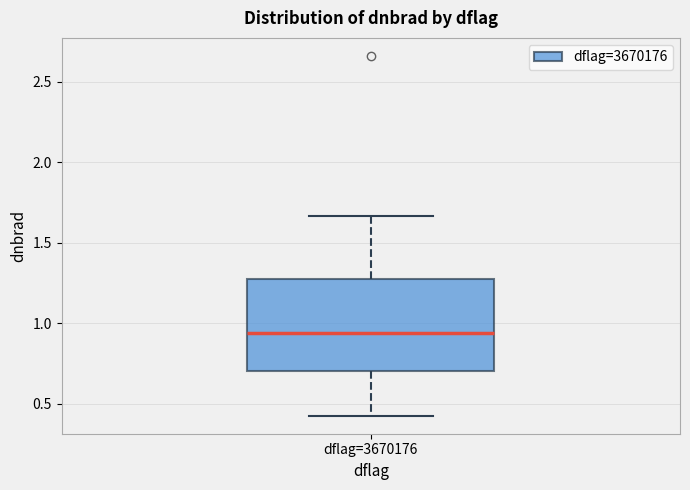

Read this box plot against the y-axis: the position of the median line, the range covered by the box, and the ends of both whiskers. The values are not printed on the chart, so give them approximately, as read against the axis.

median 0.95, box 0.70 to 1.30, whiskers 0.40 to 1.65